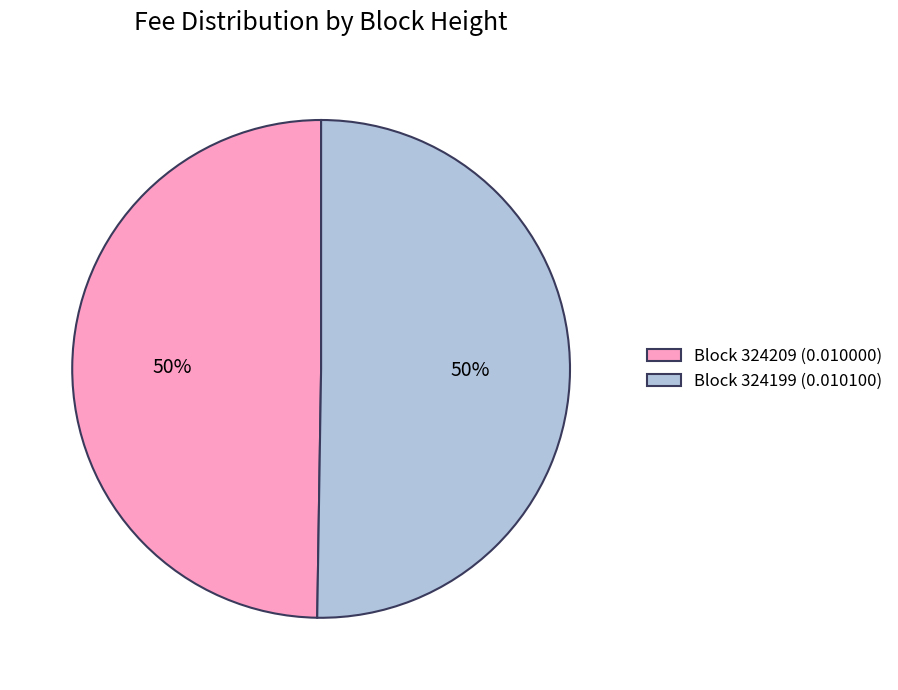

Count the number of slices in the pie.

2